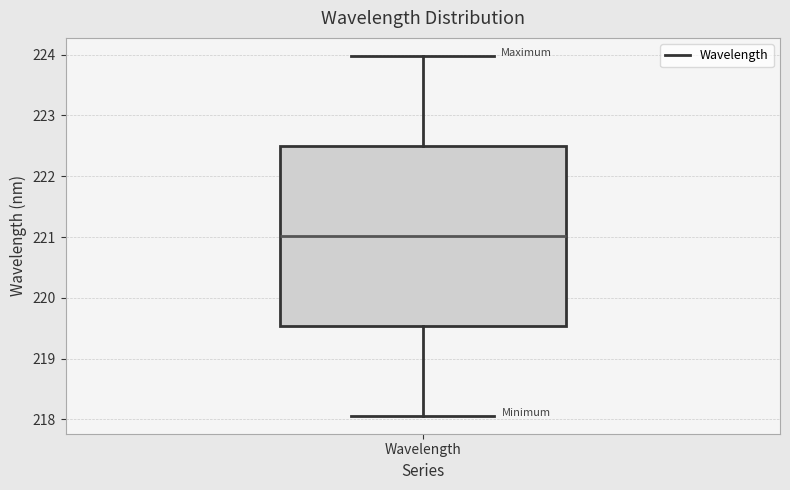

Where is the lower edge of the box for Wavelength on the y-axis? The values are not printed on the chart, so give them approximately, as read against the axis.

219.5